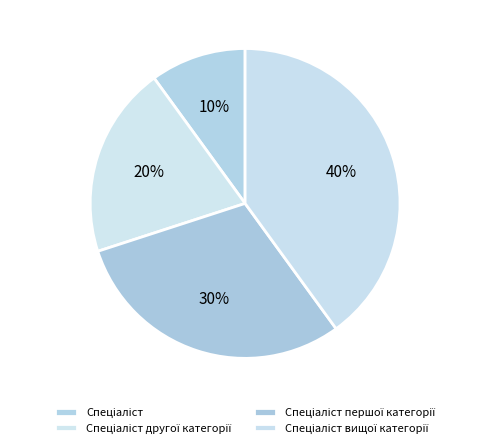

The Спеціаліст slice represents 10% of the pie. True or false?

True